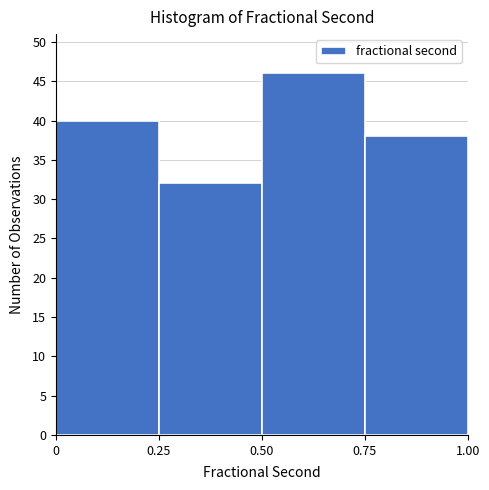

Which range on the x-axis has the tallest bar?

0.50 to 0.75